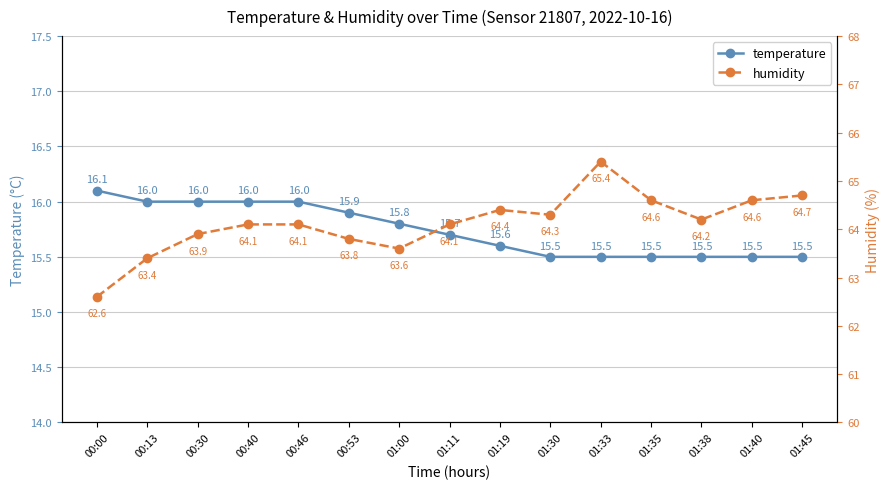

Which series has the largest total across all categories?

humidity